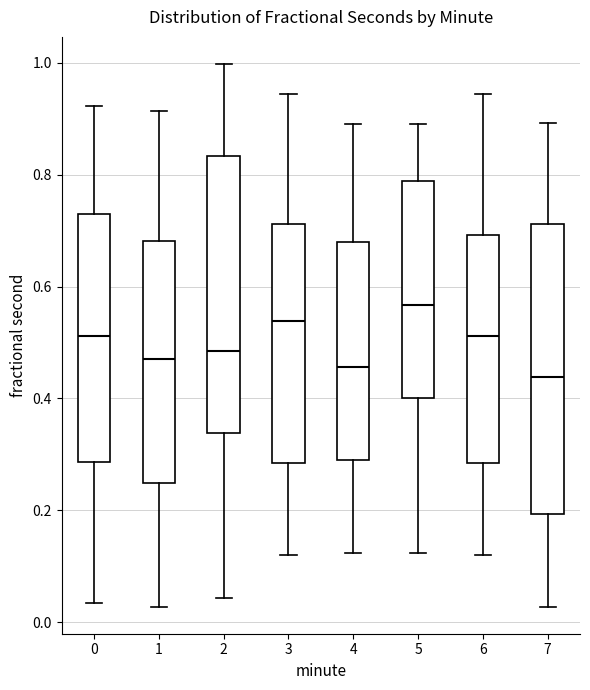

Where is the lower edge of the box at x = 6 on the y-axis? The values are not printed on the chart, so give them approximately, as read against the axis.

0.28